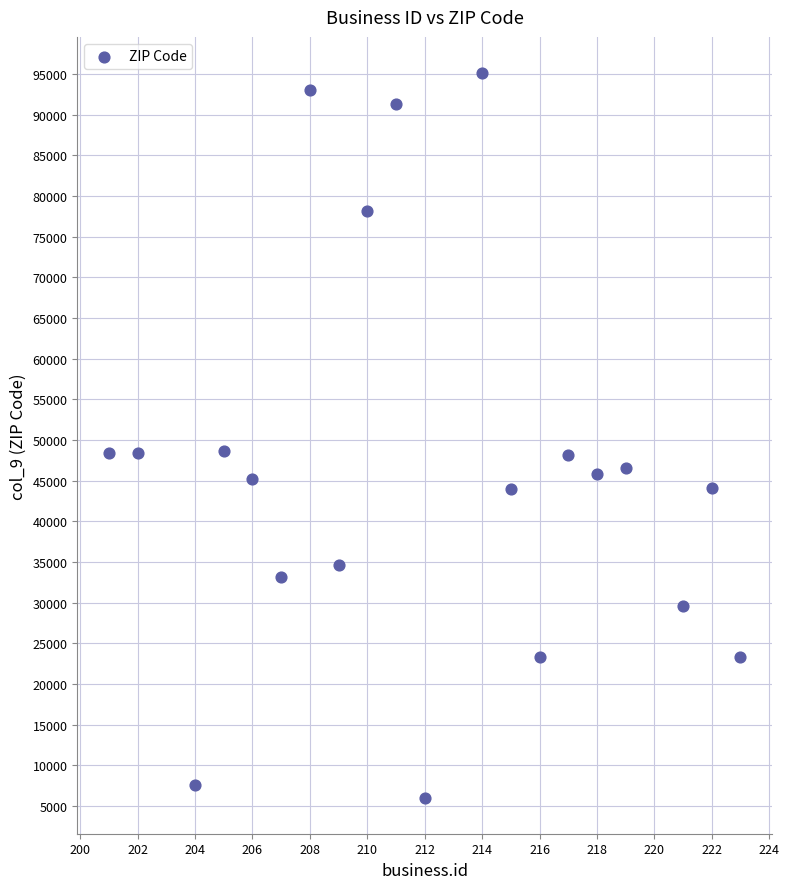

What is the range of Y values (max minus min)?

89048